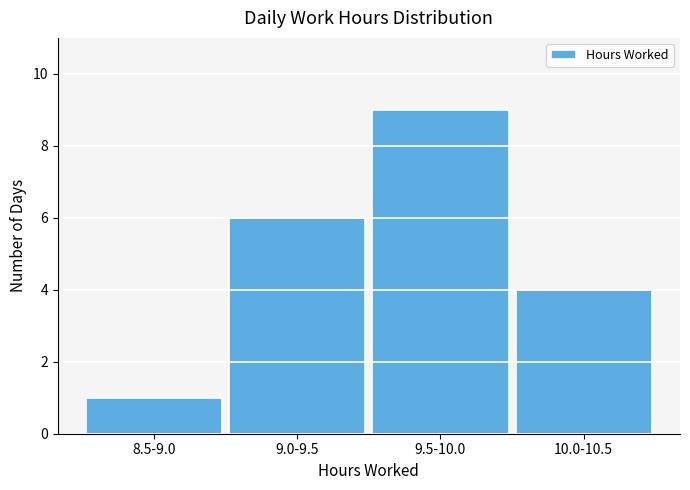

Reading right to left, transcribe all the data shown in this chart.

10.0-10.5=4	9.5-10.0=9	9.0-9.5=6	8.5-9.0=1